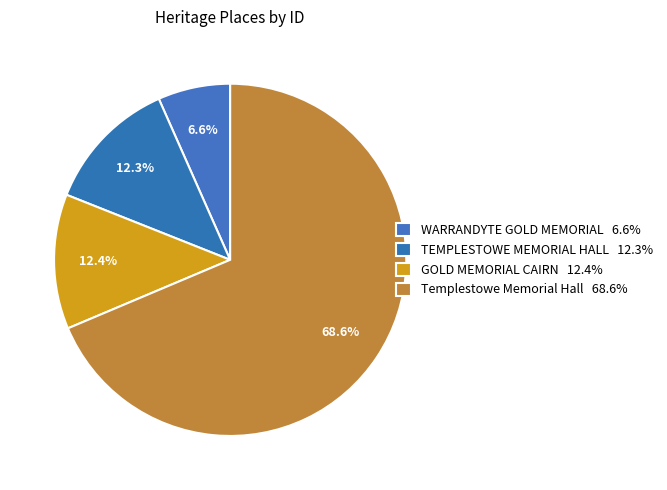

What is the largest slice in the pie chart?

Templestowe Memorial Hall